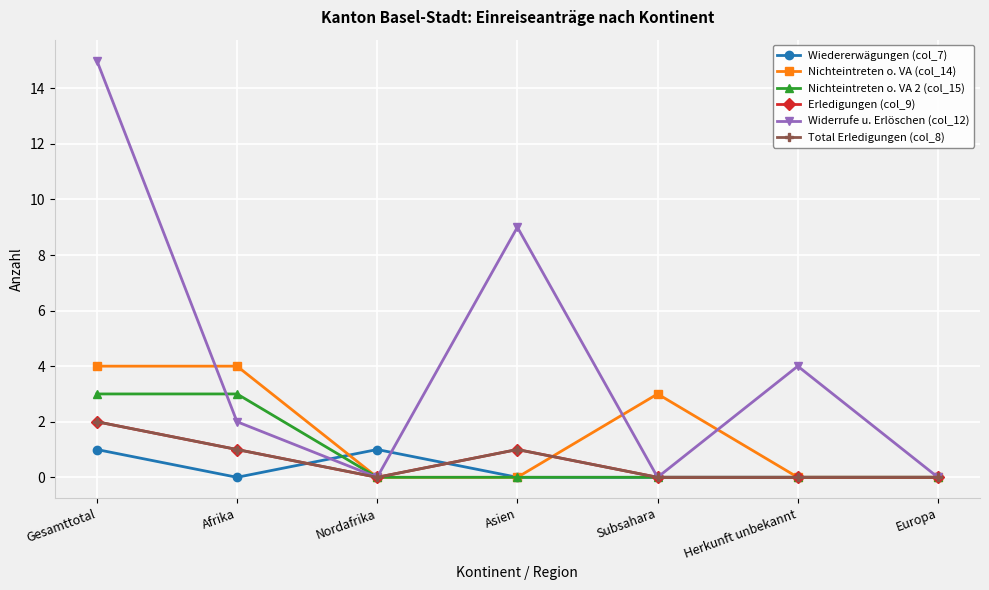

Is this an area chart (filled region under the line)?

No